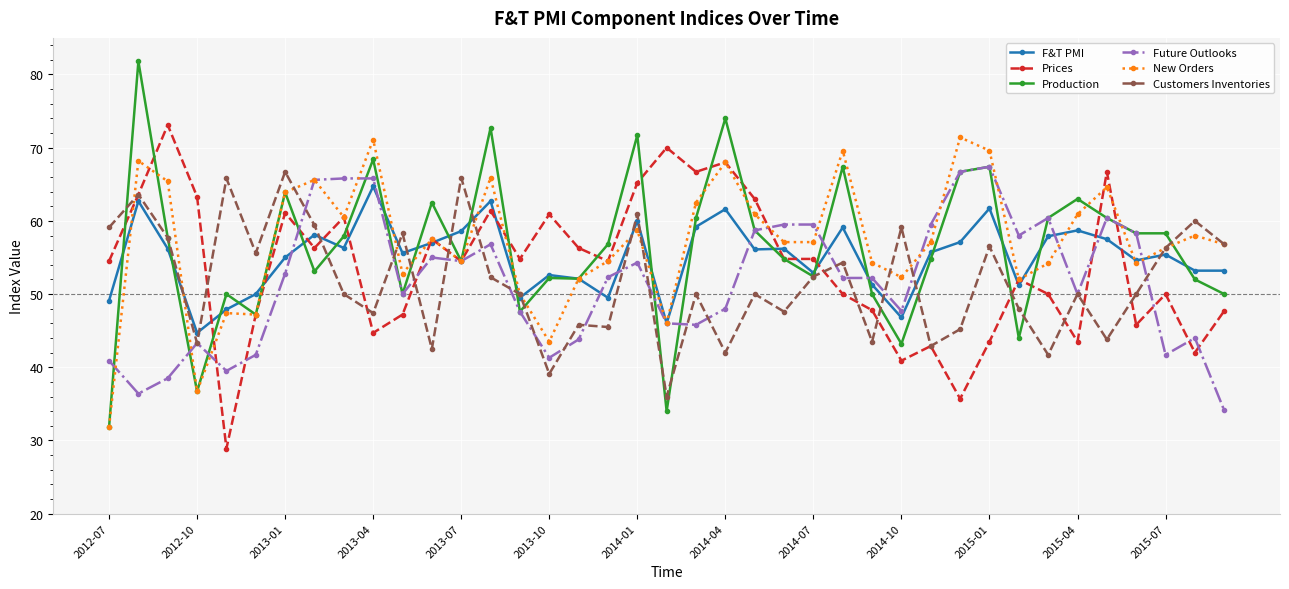

What is the highest value of the Production series?

81.8